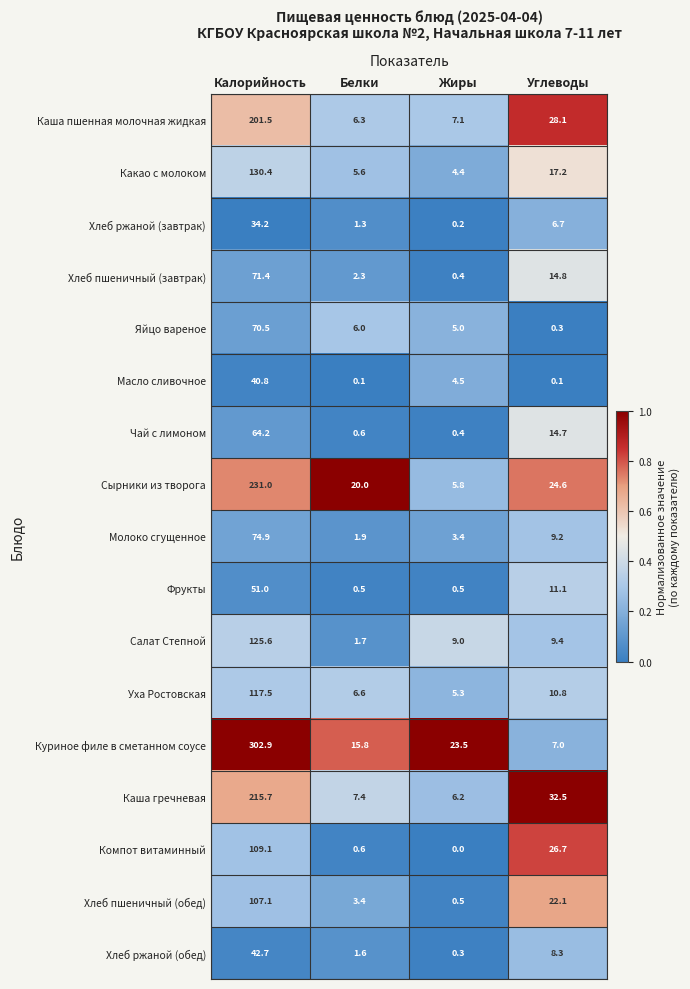

What value does the Компот витаминный series have at Калорийность?

109.1